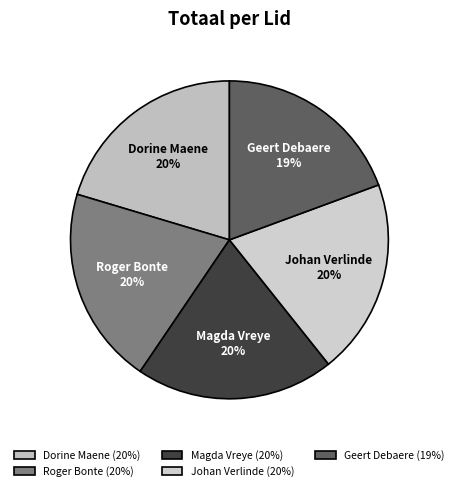

Does any single category account for the majority?

No